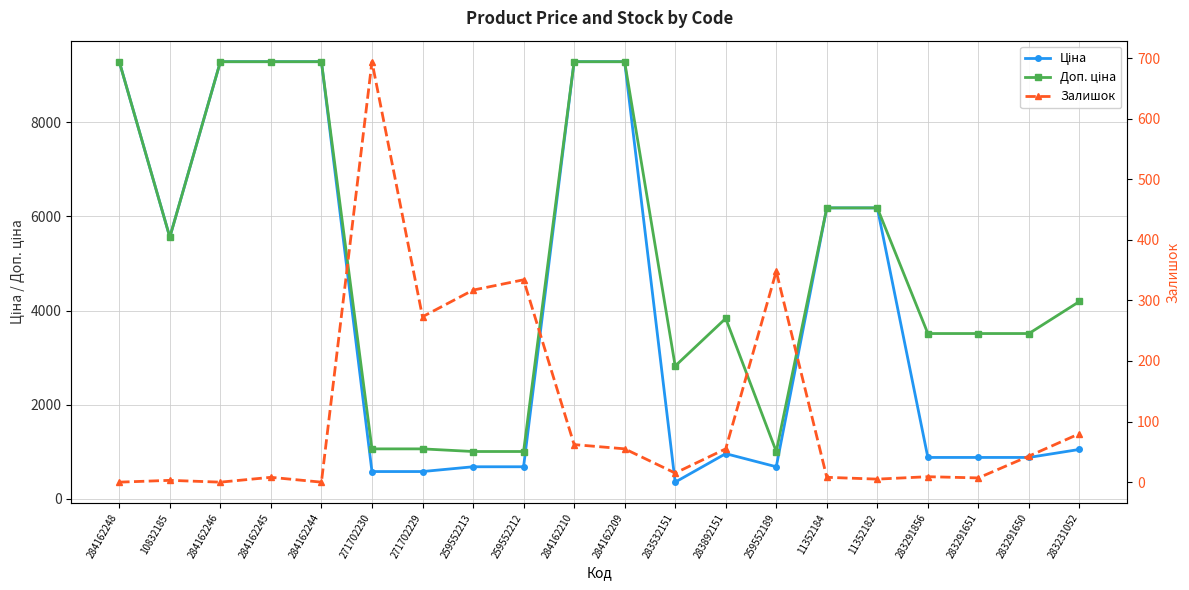

Reading left to right, list all the values displayed in this chart.

Ціна: 284162248=9290.5	10832185=5560.3	284162246=9290.5	284162245=9290.5	284162244=9290.5	271702230=578.1	271702229=578.1	259552213=679.8	259552212=679.8	284162210=9290.5	284162209=9290.5	283532151=352.6	283892151=958.4	259552189=679.8	11352184=6182.6	11352182=6182.6	283291856=878.0	283291651=878.0	283291650=878.0	283231052=1048.4
Доп. ціна: 284162248=9290.5	10832185=5560.3	284162246=9290.5	284162245=9290.5	284162244=9290.5	271702230=1060.0	271702229=1060.0	259552213=1004.1	259552212=1004.1	284162210=9290.5	284162209=9290.5	283532151=2821.2	283892151=3833.8	259552189=1004.1	11352184=6182.6	11352182=6182.6	283291856=3511.9	283291651=3511.9	283291650=3511.9	283231052=4193.5
Залишок: 284162248=0.0	10832185=3.0	284162246=0.0	284162245=8.0	284162244=0.0	271702230=694.0	271702229=273.0	259552213=317.0	259552212=334.0	284162210=62.0	284162209=55.0	283532151=15.0	283892151=55.0	259552189=348.0	11352184=8.0	11352182=5.0	283291856=9.0	283291651=7.0	283291650=43.0	283231052=80.0